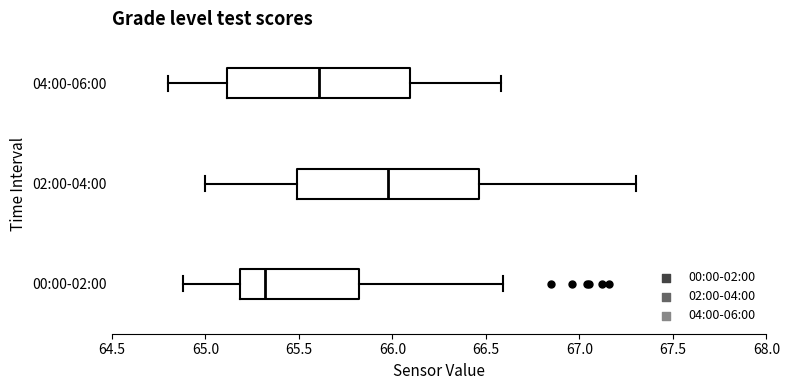

Which box has the furthest to the right median line?

02:00-04:00